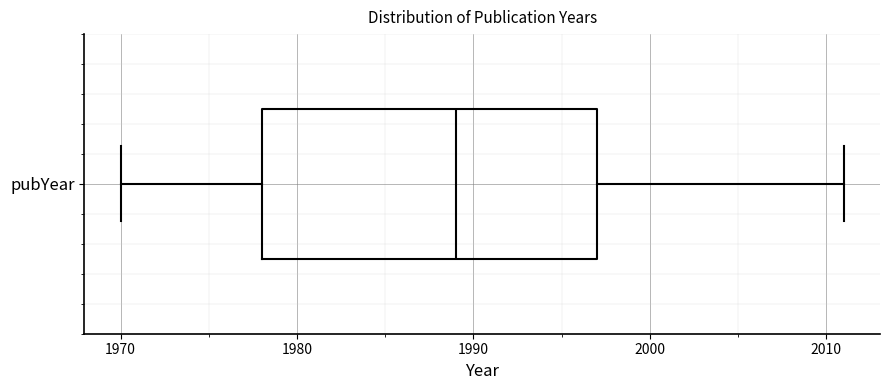

Where does the left whisker of the box for pubYear end on the x-axis? The values are not printed on the chart, so give them approximately, as read against the axis.

1970